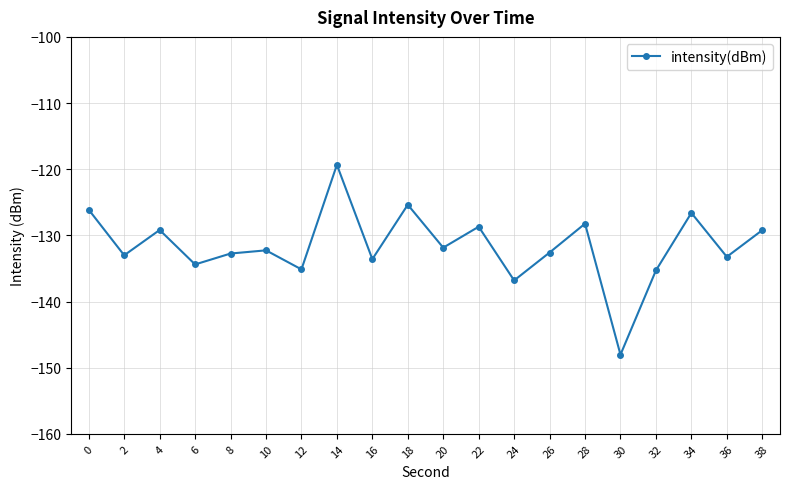

What is the value of the 4th point from the left?

-134.4